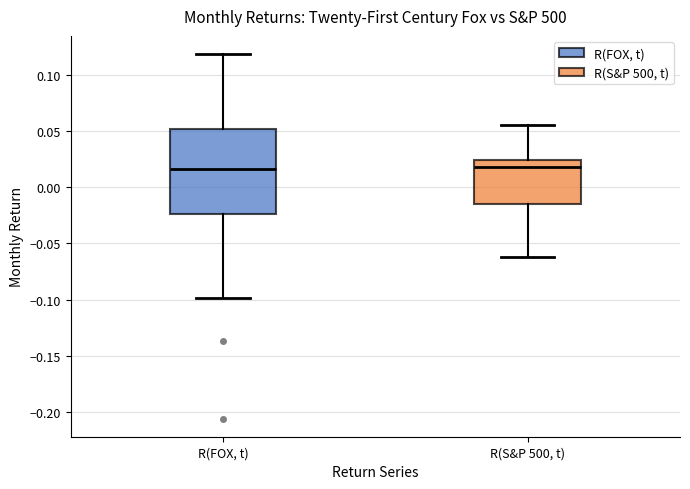

Comparing the boxes themselves (not the whiskers), which one is the tallest?

R(FOX, t)